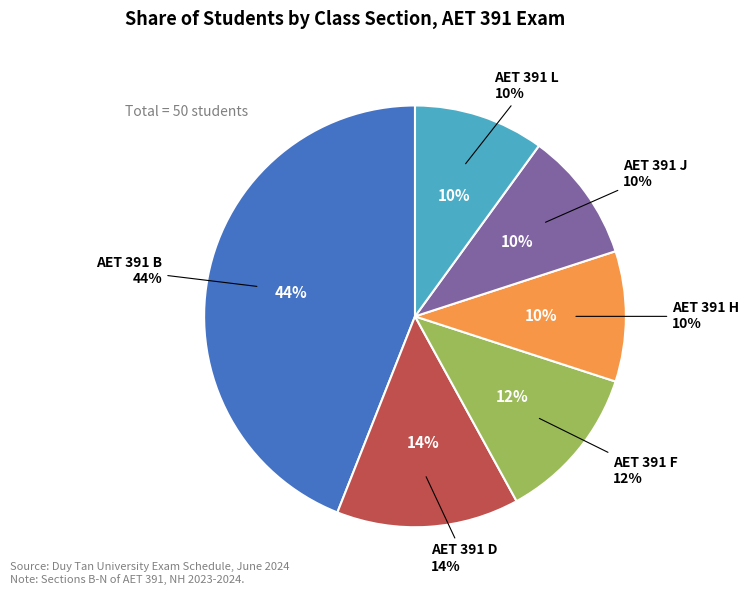

Count the number of slices in the pie.

6